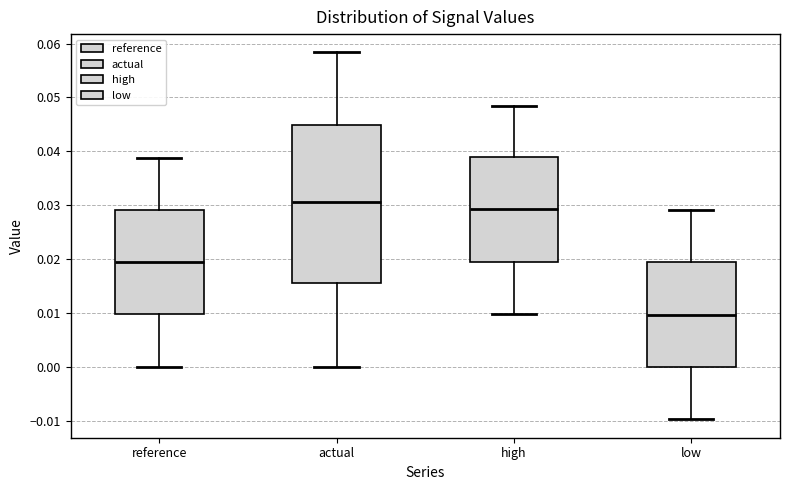

Reading left to right, read every box against the y-axis: the position of its median line, the range the box covers, and the ends of its whiskers. The values are not printed on the chart, so give them approximately, as read against the axis.

reference: median 0.019, box 0.010 to 0.029, whiskers 0.000 to 0.039
actual: median 0.031, box 0.016 to 0.045, whiskers 0.000 to 0.058
high: median 0.029, box 0.020 to 0.039, whiskers 0.010 to 0.048
low: median 0.010, box 0.000 to 0.019, whiskers -0.010 to 0.029